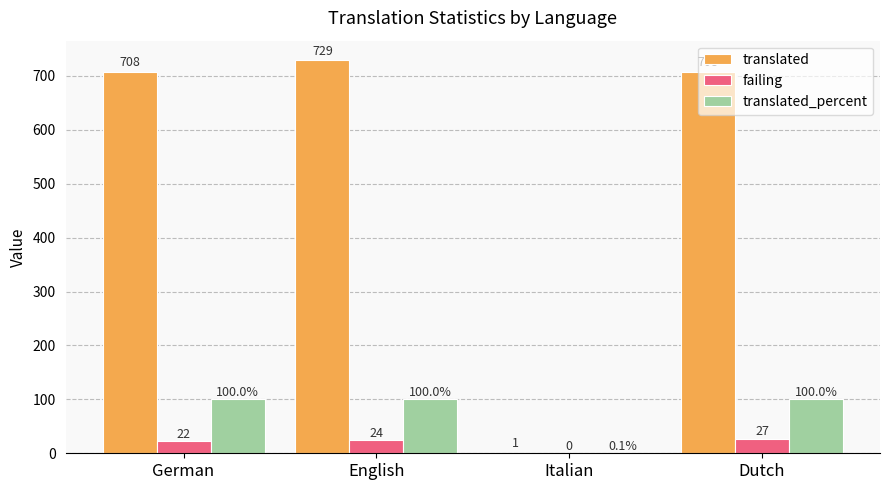

What is the total value across all series at Italian?

1.1